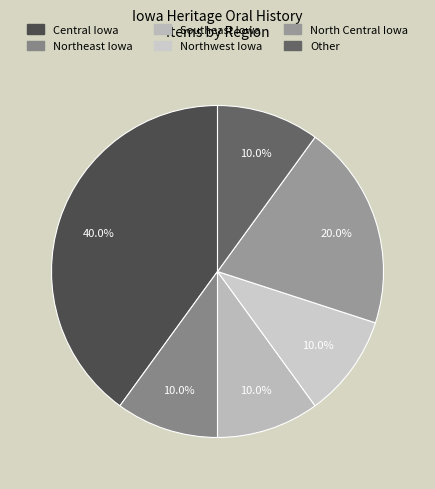

What percentage is the North Central Iowa slice, to the nearest percent?

20%